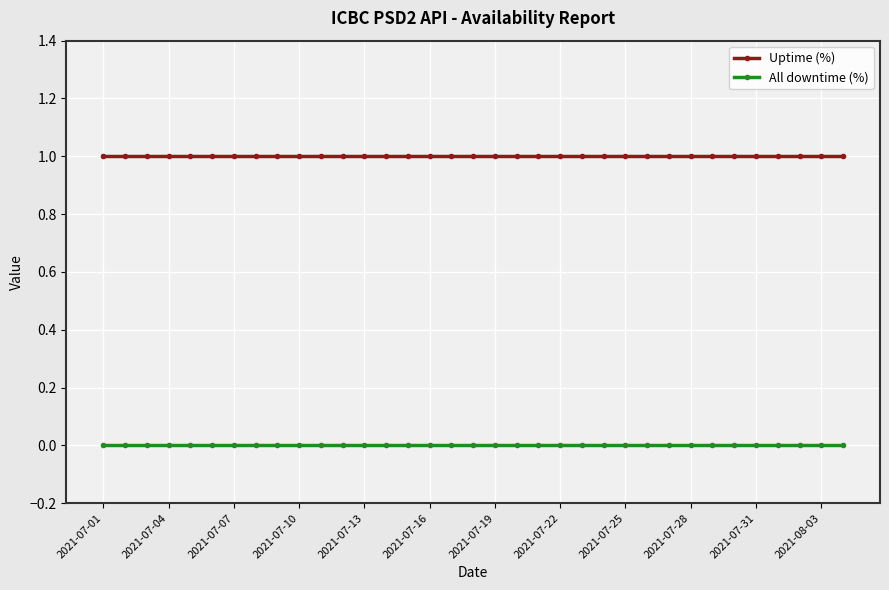

Rank the series by their average value, from highest to lowest.

Uptime (%), All downtime (%)